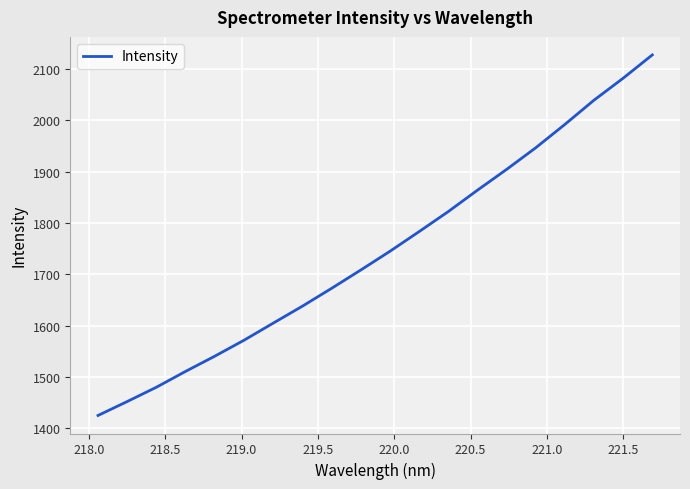

What is the maximum value shown in the chart?

2127.7